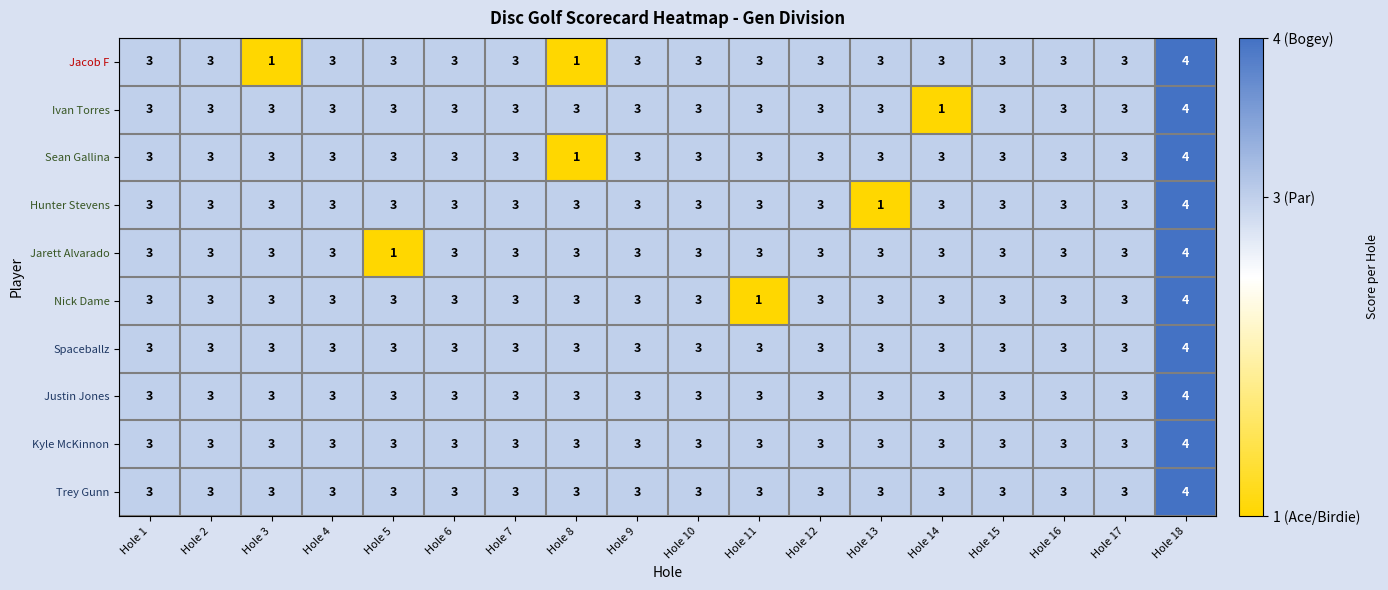

What is the sum of all Jarett Alvarado values?

53